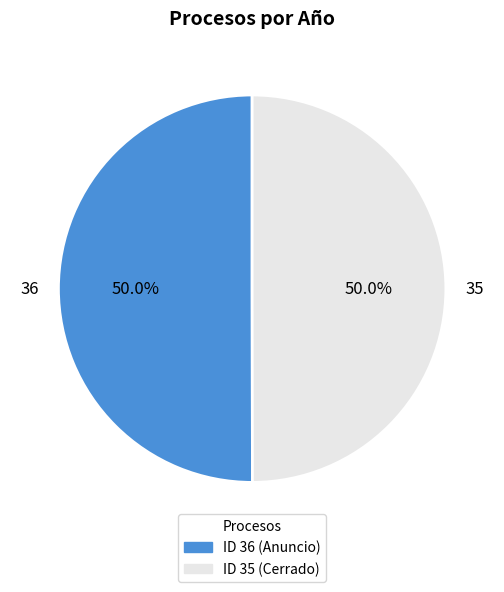

Which category accounts for the majority?

36